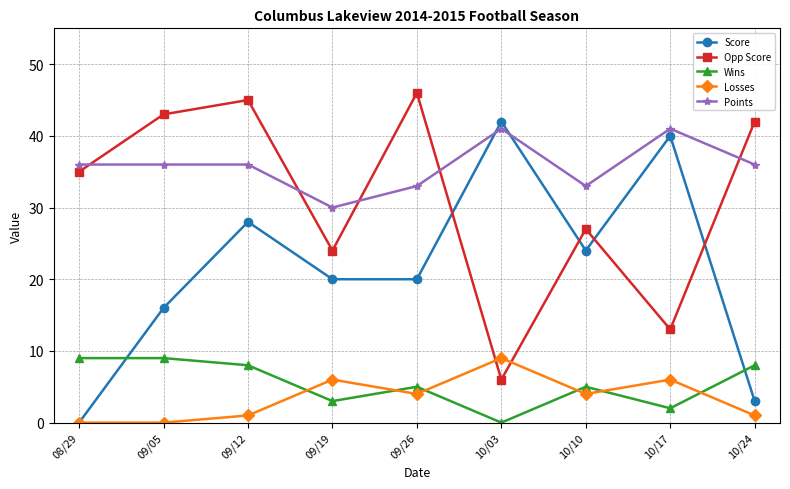

The Losses series shows 6 at 09/19. True or false?

True